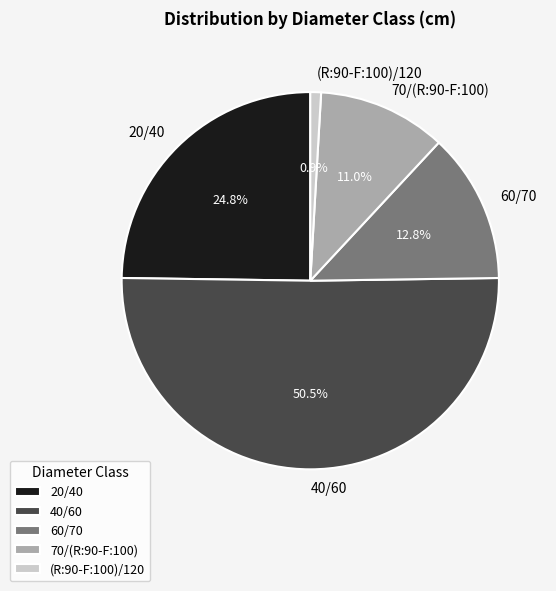

Which category has the biggest portion of the pie?

40/60